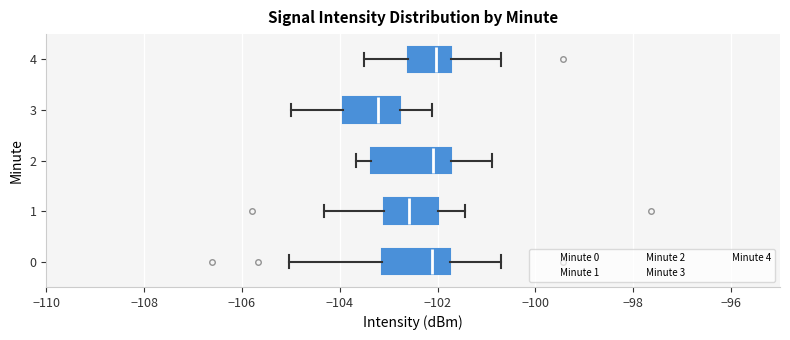

Which box is the widest, from its left edge to its right edge?

2